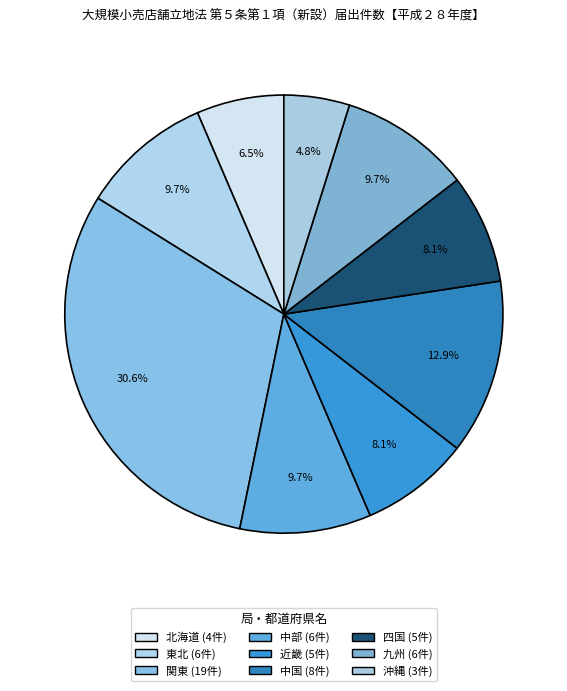

True or false: 沖縄 accounts for 5% of the total.

True